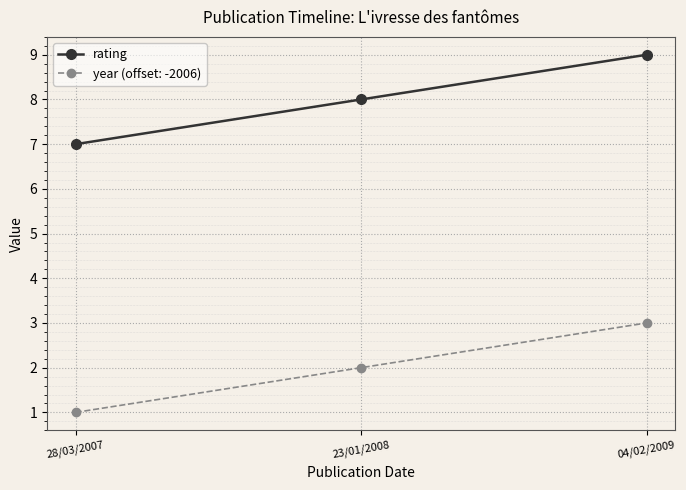

What is the sum of all rating values?

24